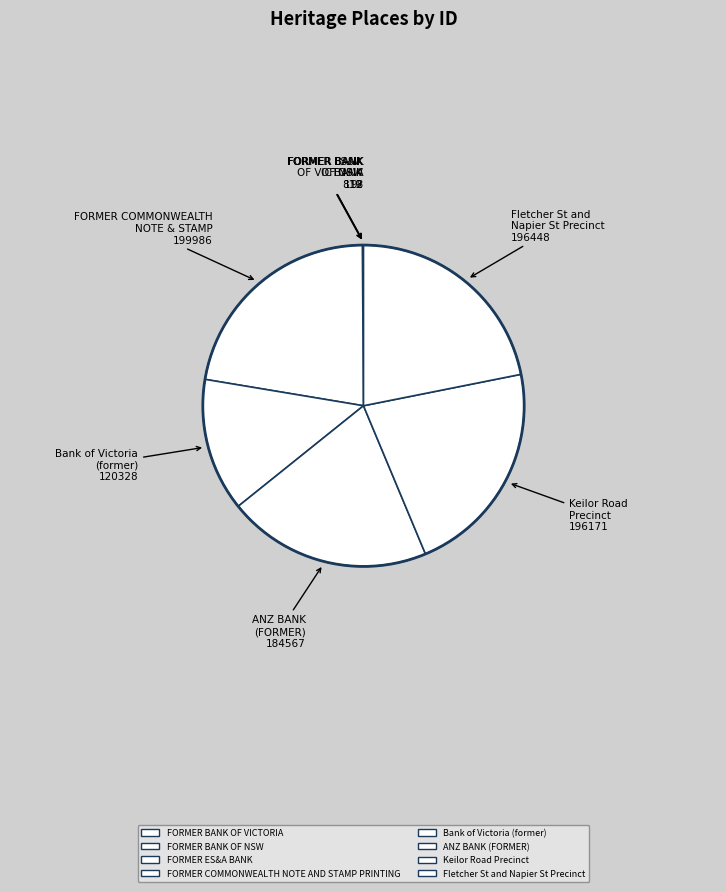

Is there a majority slice in this chart?

No